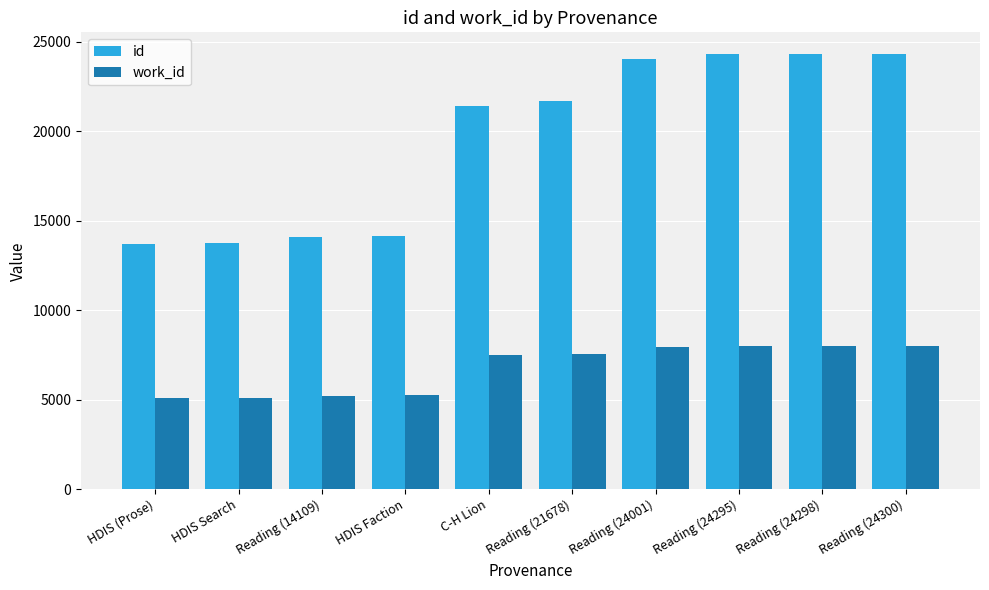

What are all the series names shown in the legend?

id, work_id